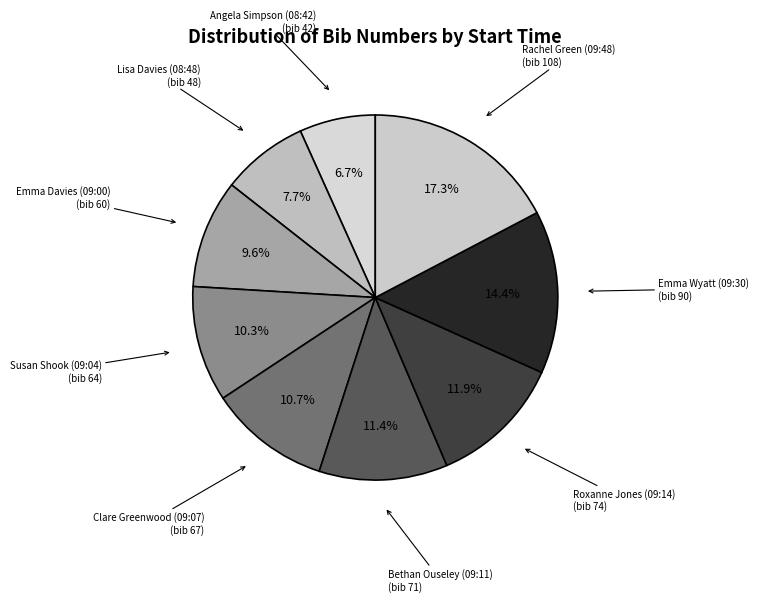

Which category has the smallest portion of the pie?

Angela Simpson (08:42)